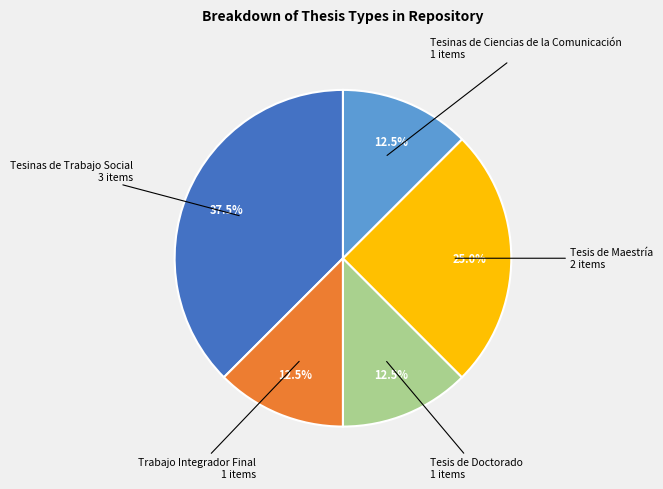

True or false: Tesis de Maestría accounts for 15% of the total.

False